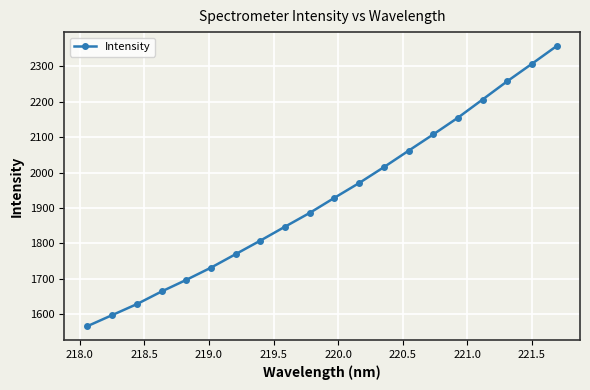

What is the sum of all values?

38560.2